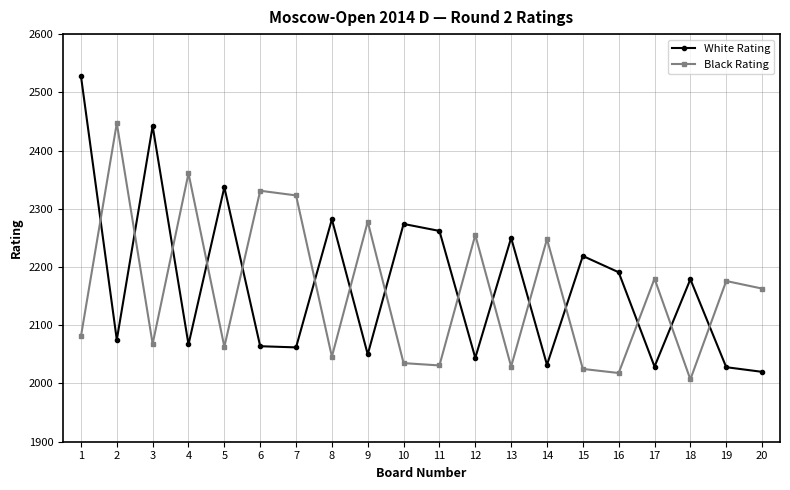

Rank the series at 14 from highest to lowest value.

Black Rating, White Rating